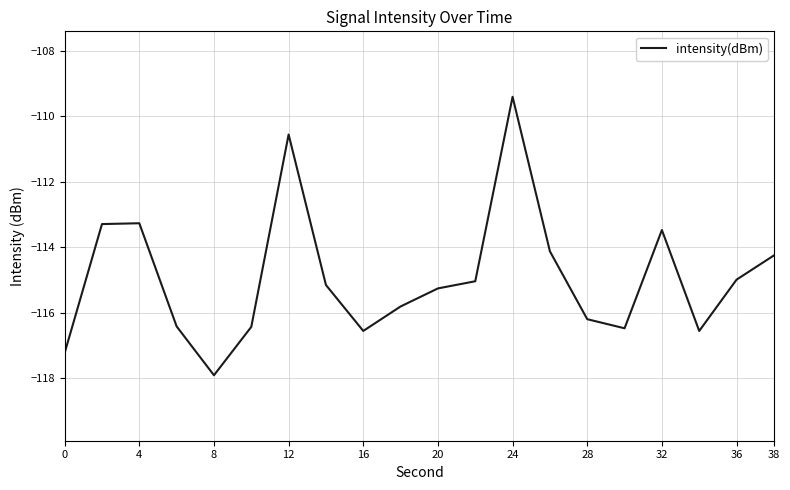

What is the greatest value displayed?

-109.4